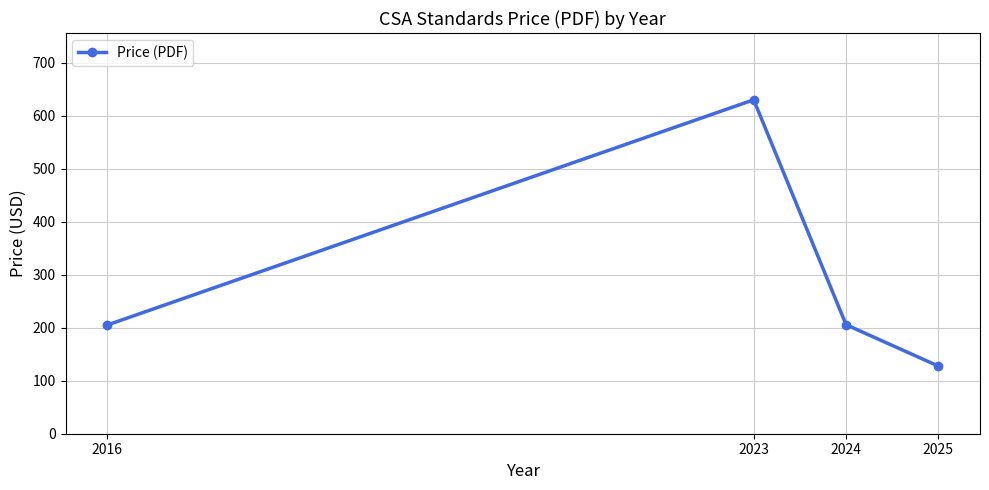

Does the chart have visible grid lines?

Yes